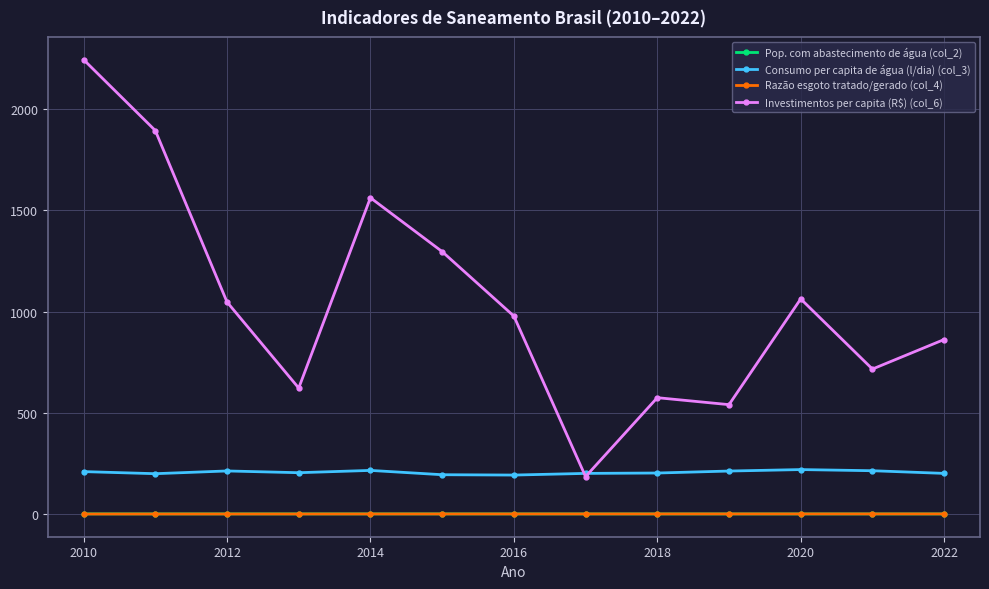

What is the highest value of the Consumo per capita de água (l/dia) (col_3) series?

219.5